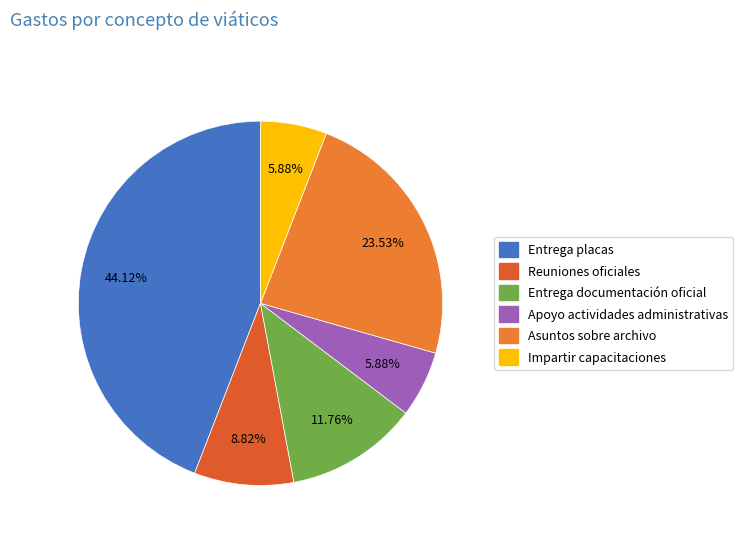

Does Entrega placas represent more than half of the total?

No